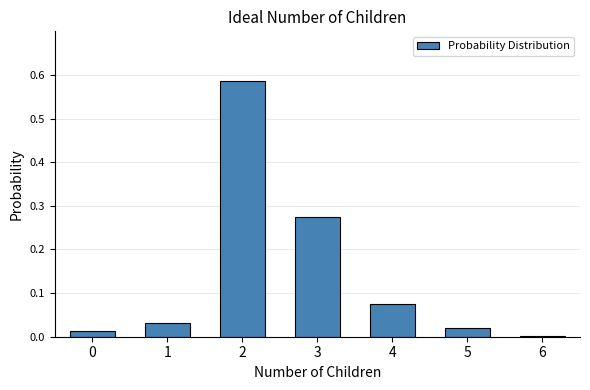

Is it true that the value at 3 is 0.4?

False